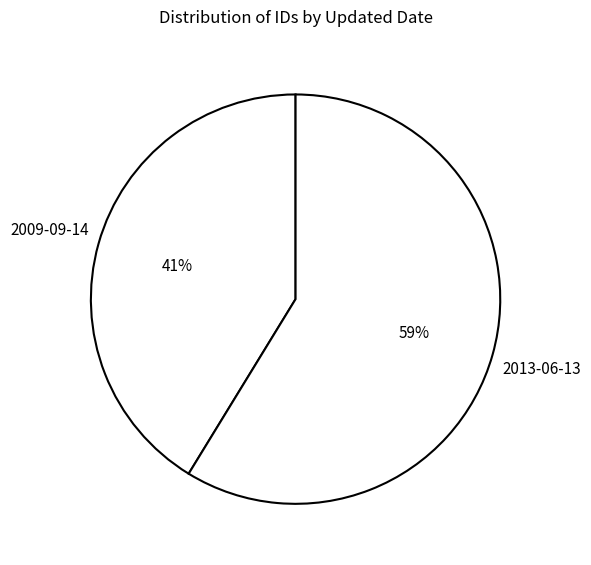

How many slices are in this pie chart?

2